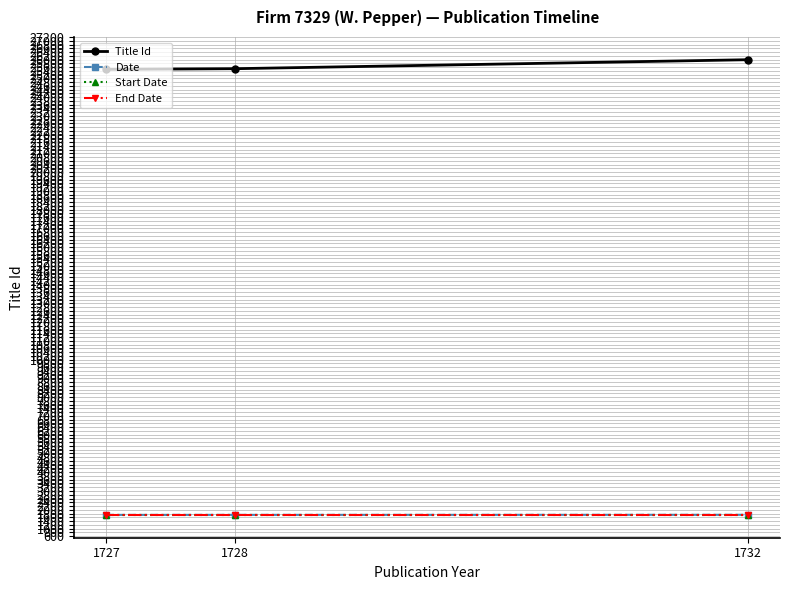

The End Date series shows 1732 at 1728. True or false?

True